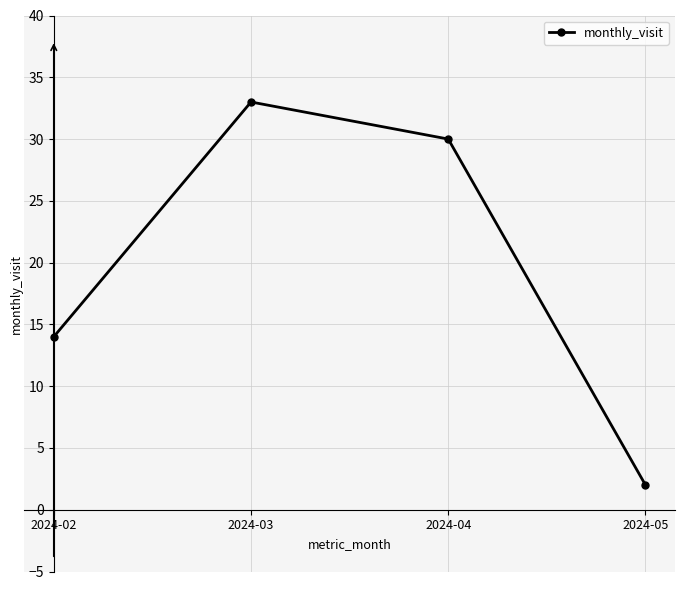

True or false: the data has more than 2 interior local peaks.

False